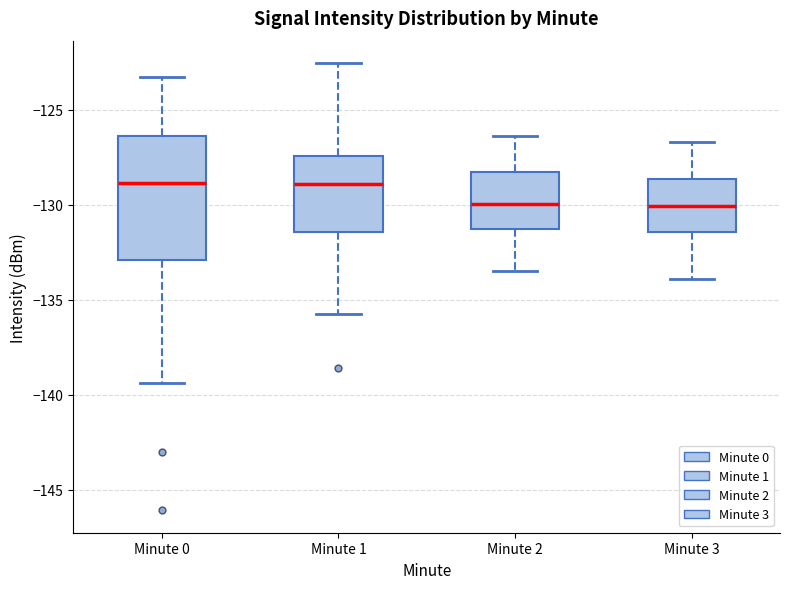

Where is the lower edge of the box for Minute 1 on the y-axis? The values are not printed on the chart, so give them approximately, as read against the axis.

-131.5